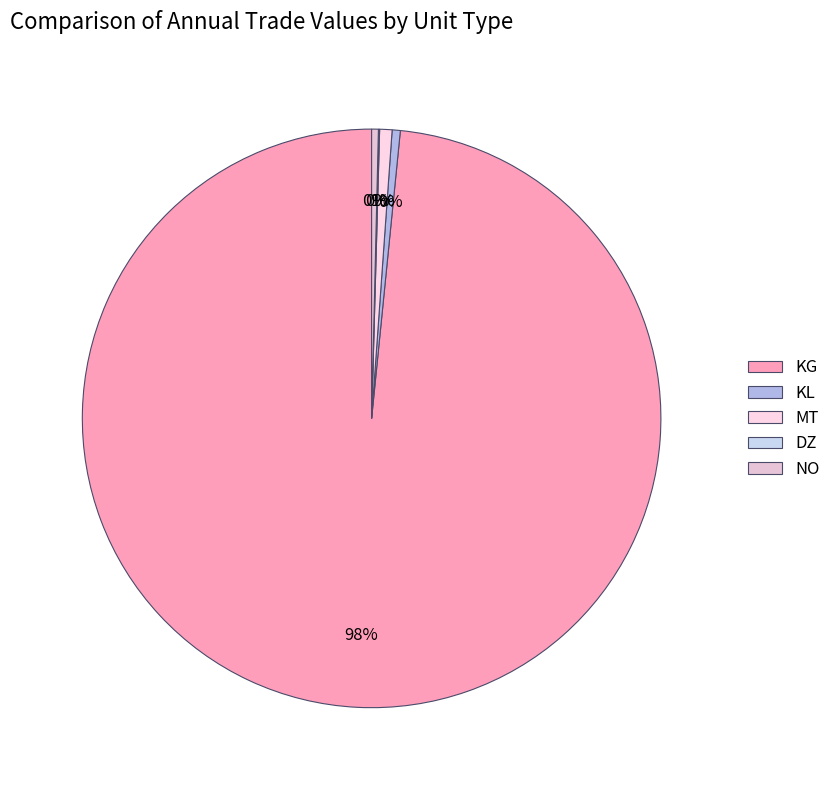

To the nearest percent, what percentage of the pie is KG?

98%